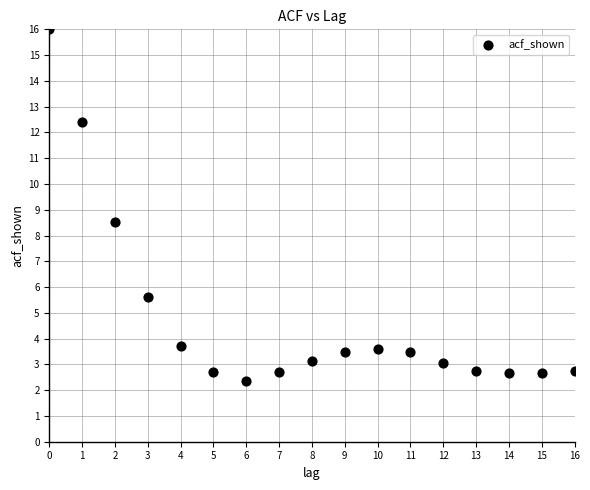

What Y value in the scatter plot is closest to 9?

8.5